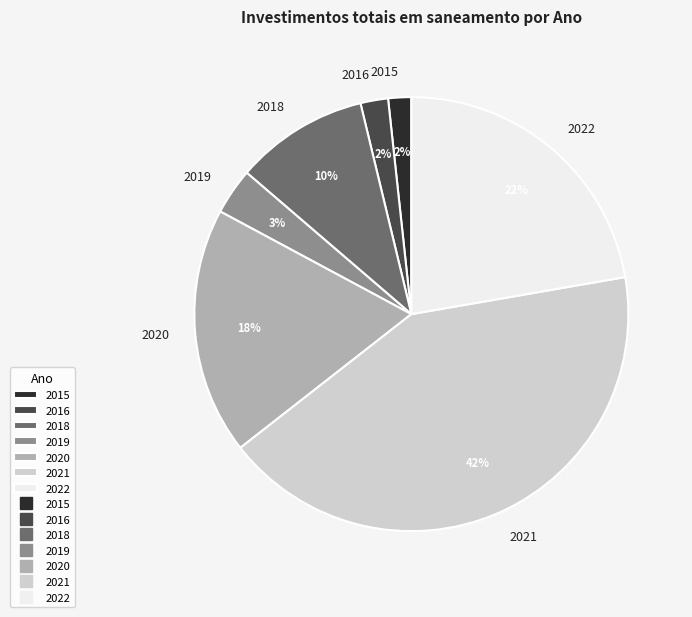

Do 2015 and 2018 together represent more than half of the pie?

No